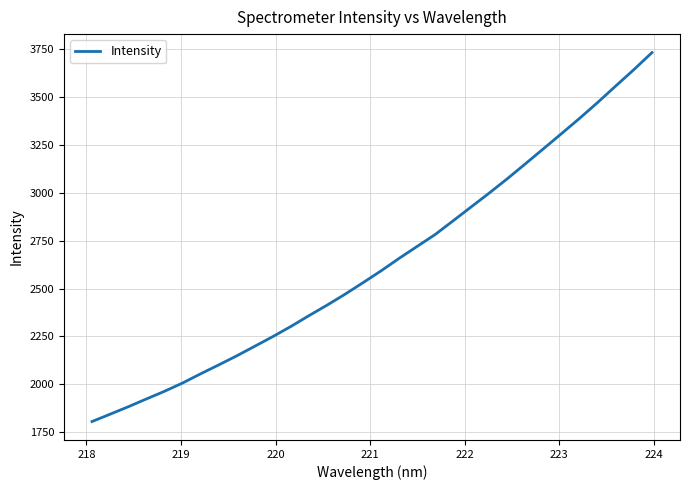

What is the smallest value displayed?

1806.3